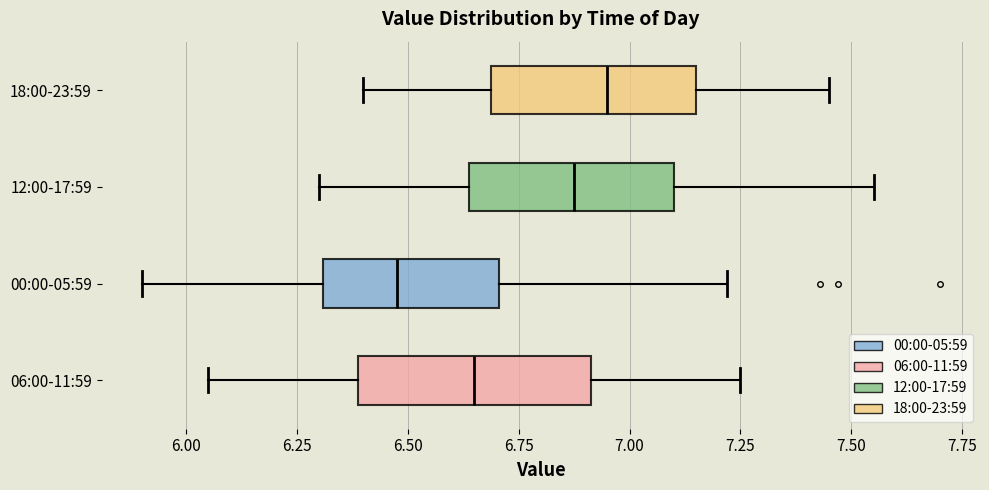

Where does the median line of the box for 18:00-23:59 sit on the x-axis? The values are not printed on the chart, so give them approximately, as read against the axis.

6.95